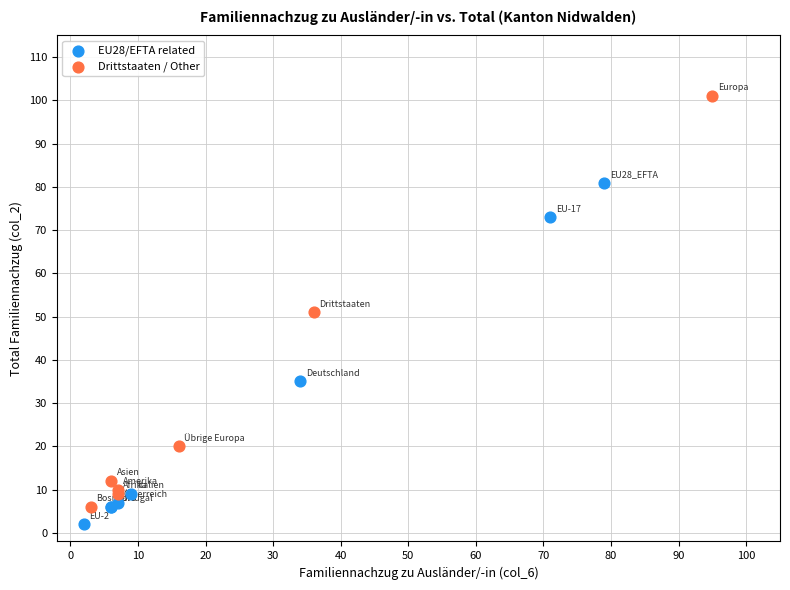

Which series has the widest spread of Y values?

Drittstaaten / Other